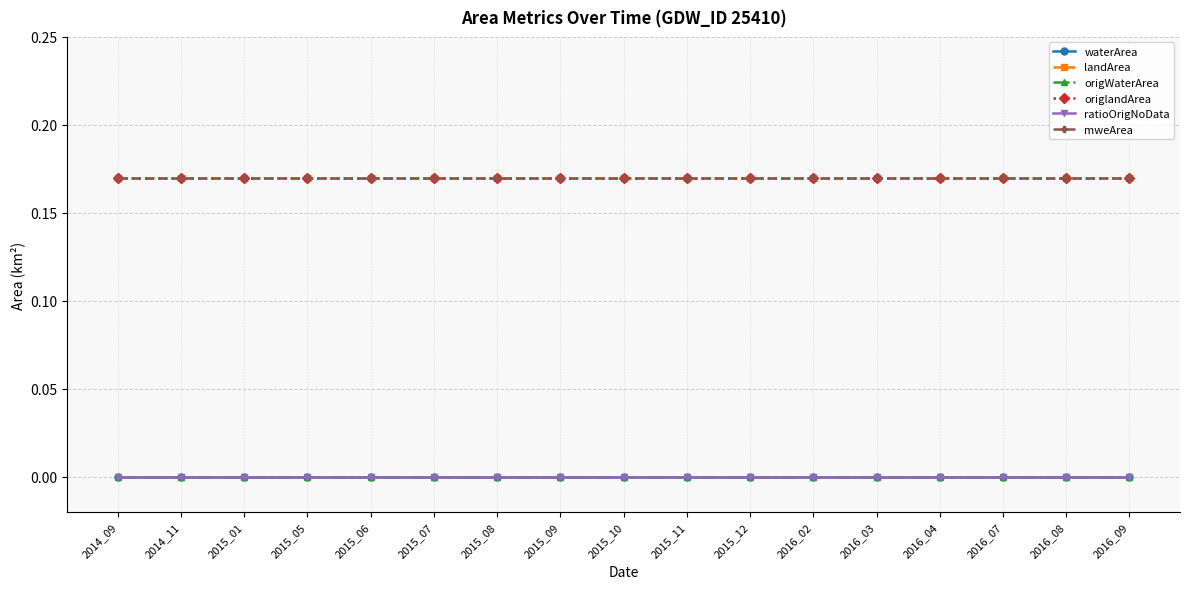

True or false: waterArea and origWaterArea cross at least once.

False